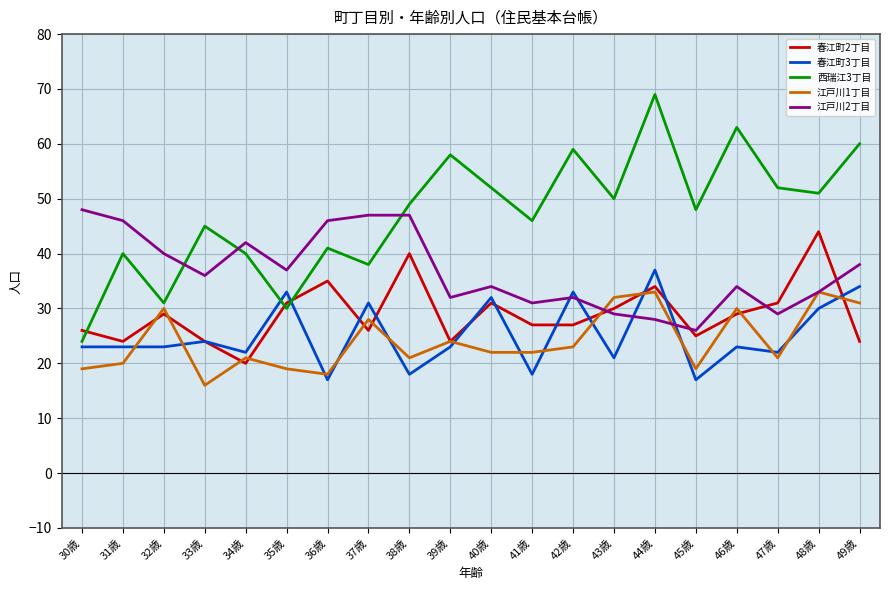

Is it true that 江戸川1丁目 equals 33 at 47歳?

False